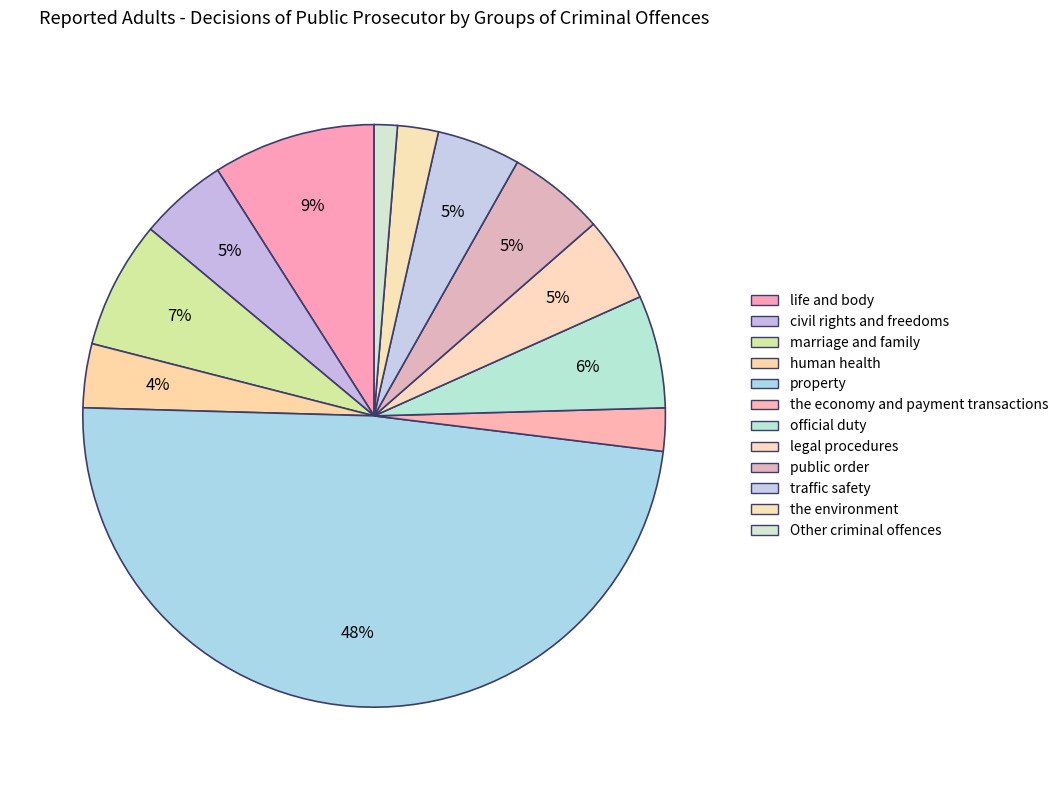

What percentage is the Other criminal offences slice, to the nearest percent?

1%